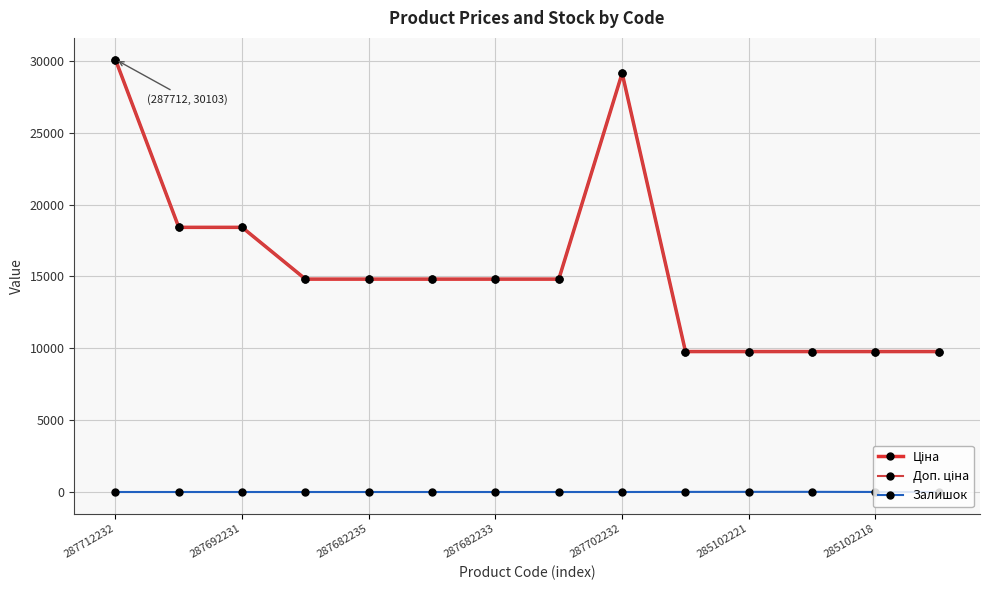

True or false: Залишок and Ціна cross at least once.

False